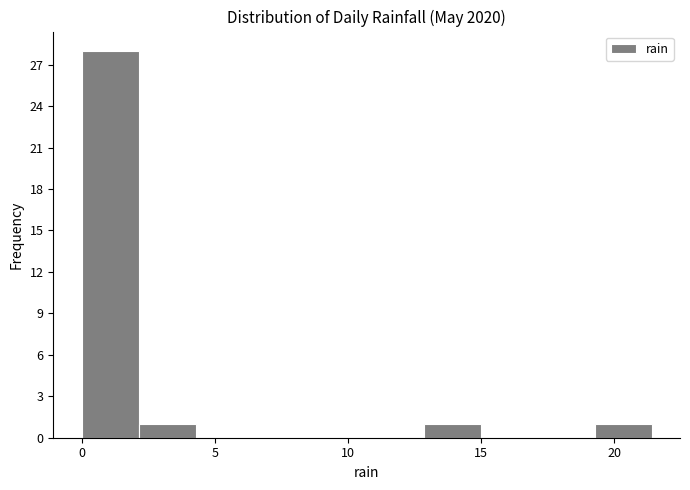

Reading left to right, transcribe this chart: for each bar, give the range it covers on the x-axis and its height. Neither the bar edges nor the heights are printed on the chart, so give them approximately, as read against the axes.

0.0 to 2.0: 28
2.0 to 4.5: 1
4.5 to 6.5: 0
6.5 to 8.5: 0
8.5 to 10.5: 0
10.5 to 13.0: 0
13.0 to 15.0: 1
15.0 to 17.0: 0
17.0 to 19.5: 0
19.5 to 21.5: 1